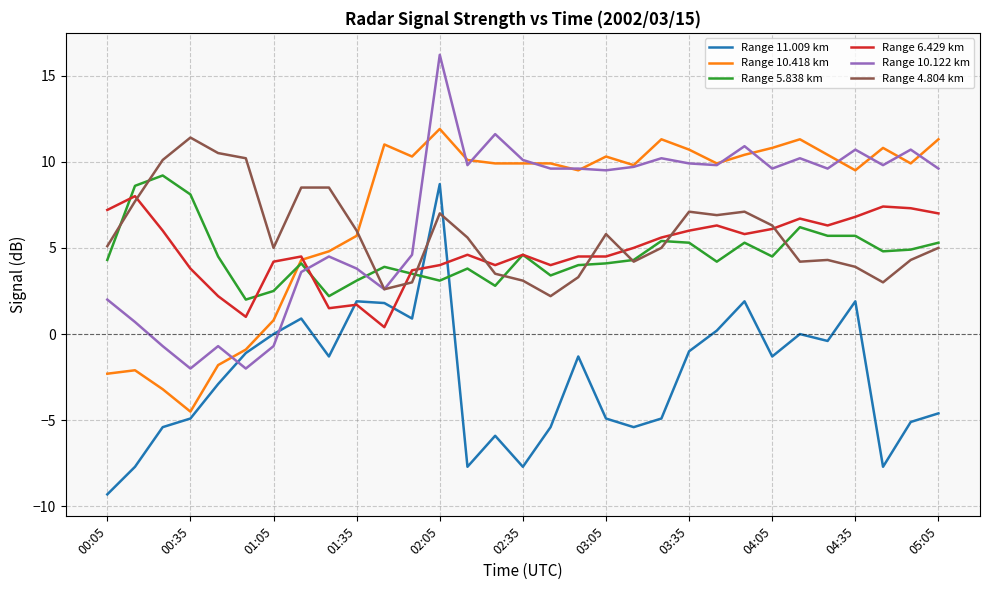

How many lines are shown in the chart?

6